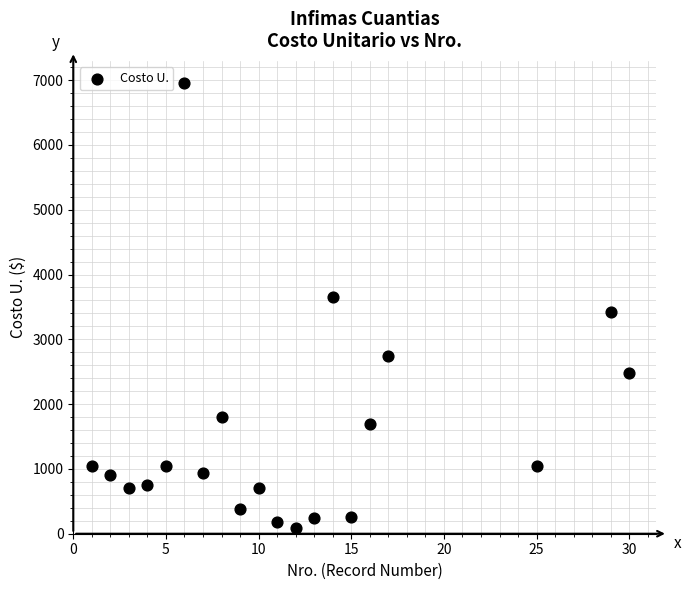

What is the range of Y values (max minus min)?

6869.6